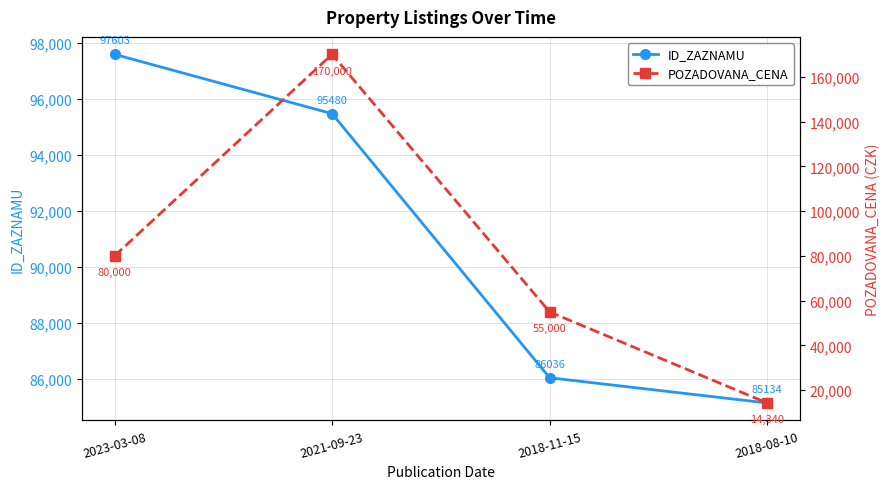

At which category does POZADOVANA_CENA reach its first local peak?

2021-09-23